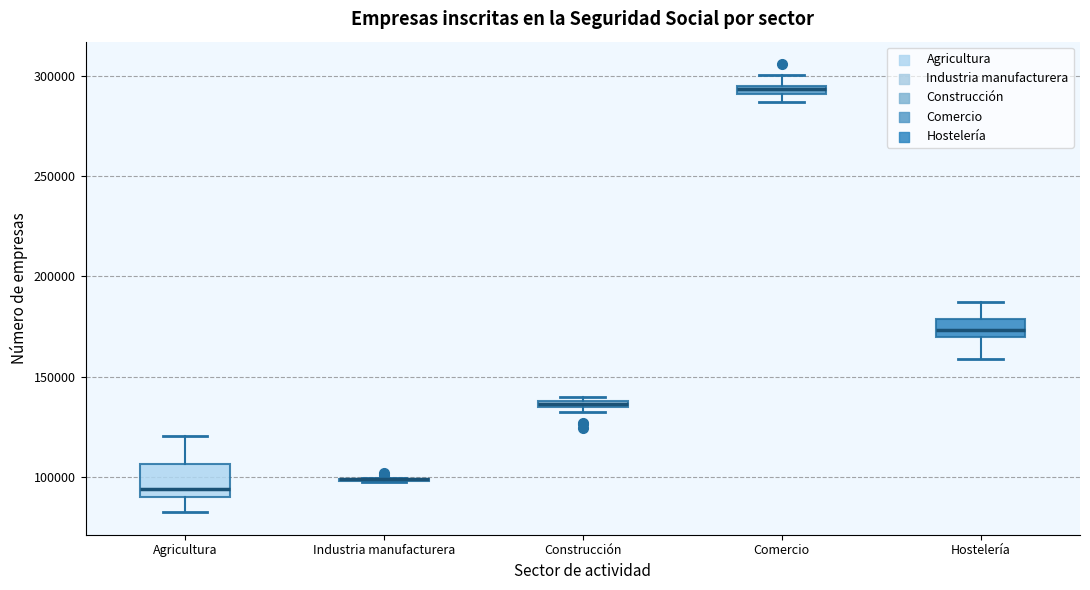

Which box is the tallest, from its lower edge to its upper edge?

Agricultura